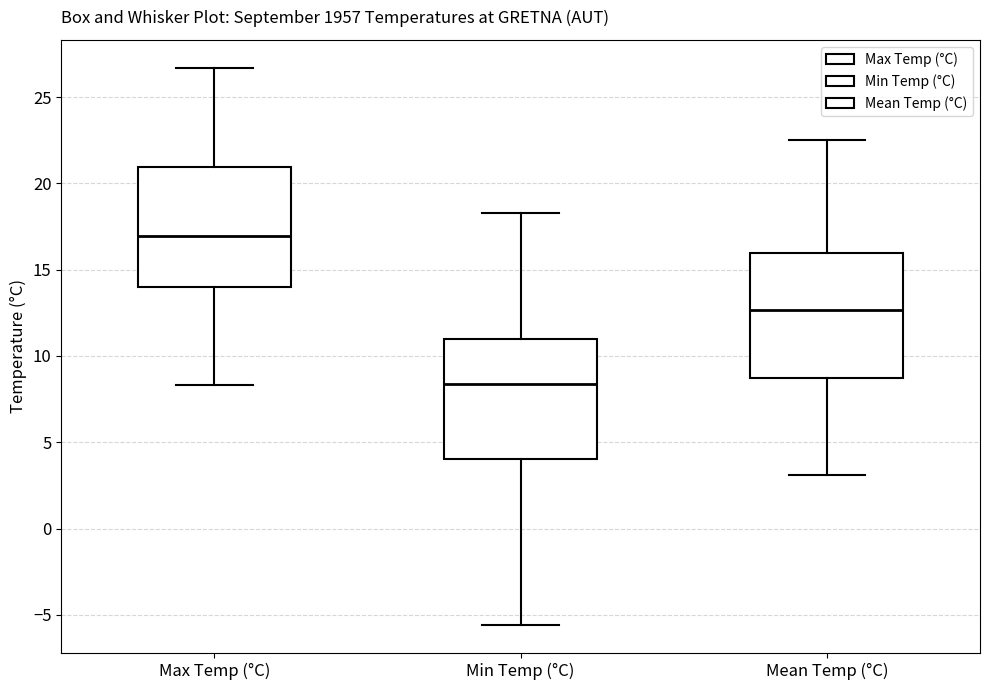

Reading left to right, read every box against the y-axis: the position of its median line, the range the box covers, and the ends of its whiskers. The values are not printed on the chart, so give them approximately, as read against the axis.

Max Temp (°C): median 17.0, box 14.0 to 21.0, whiskers 8.5 to 26.5
Min Temp (°C): median 8.5, box 4.0 to 11.0, whiskers -5.5 to 18.5
Mean Temp (°C): median 12.5, box 9.0 to 16.0, whiskers 3.0 to 22.5